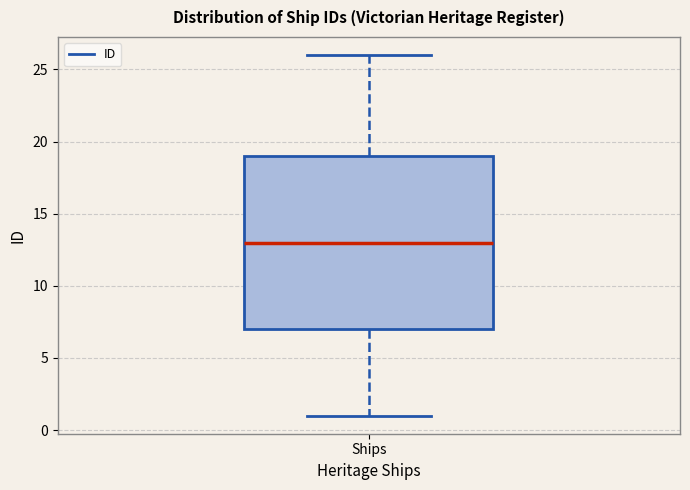

Transcribe this box plot: give where the median line is, the range the box spans, and where the two whiskers end, as read against the y-axis. The values are not printed on the chart, so give them approximately, as read against the axis.

median 13, box 7 to 19, whiskers 1 to 26